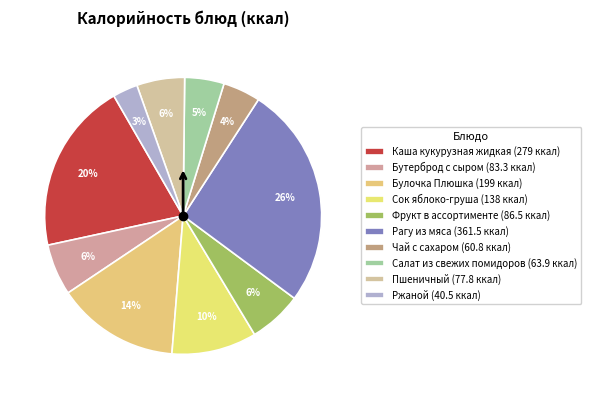

How many segments does this pie chart have?

10